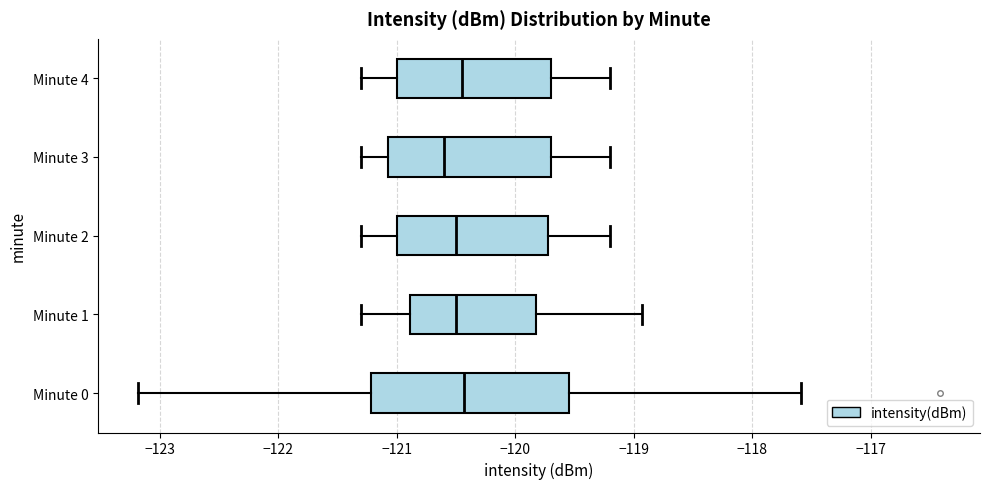

Reading bottom to top, read every box against the x-axis: the position of its median line, the range the box covers, and the ends of its whiskers. The values are not printed on the chart, so give them approximately, as read against the axis.

Minute 0: median -120.4, box -121.2 to -119.5, whiskers -123.2 to -117.6
Minute 1: median -120.5, box -120.9 to -119.8, whiskers -121.3 to -118.9
Minute 2: median -120.5, box -121.0 to -119.7, whiskers -121.3 to -119.2
Minute 3: median -120.6, box -121.1 to -119.7, whiskers -121.3 to -119.2
Minute 4: median -120.4, box -121.0 to -119.7, whiskers -121.3 to -119.2